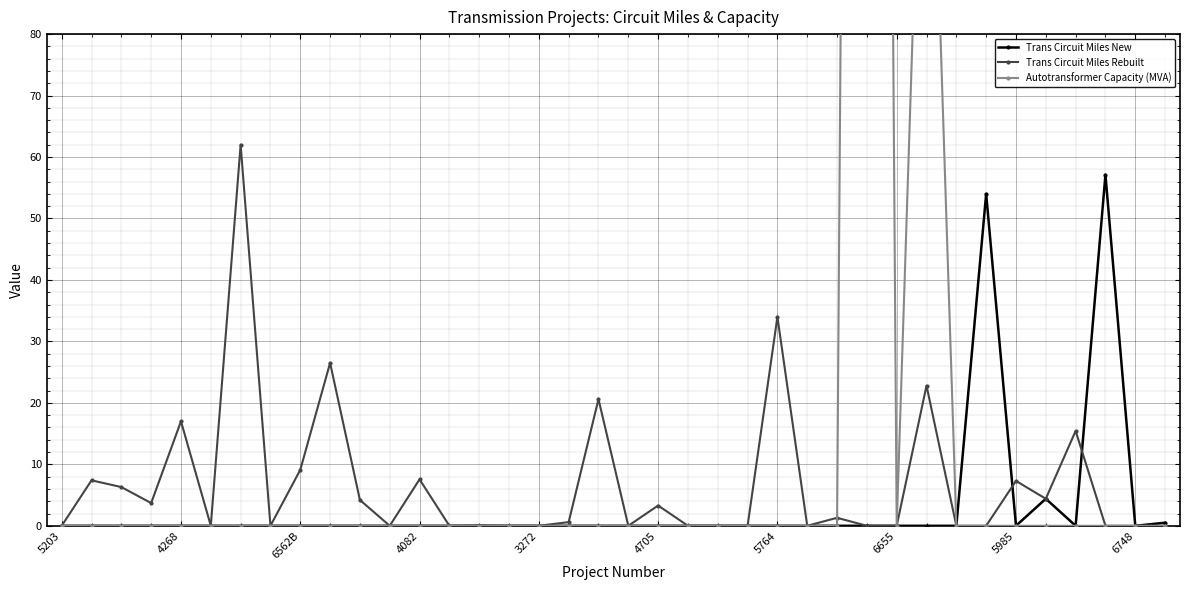

Rank the series at 34 from lowest to highest value.

Trans Circuit Miles New, Autotransformer Capacity (MVA), Trans Circuit Miles Rebuilt